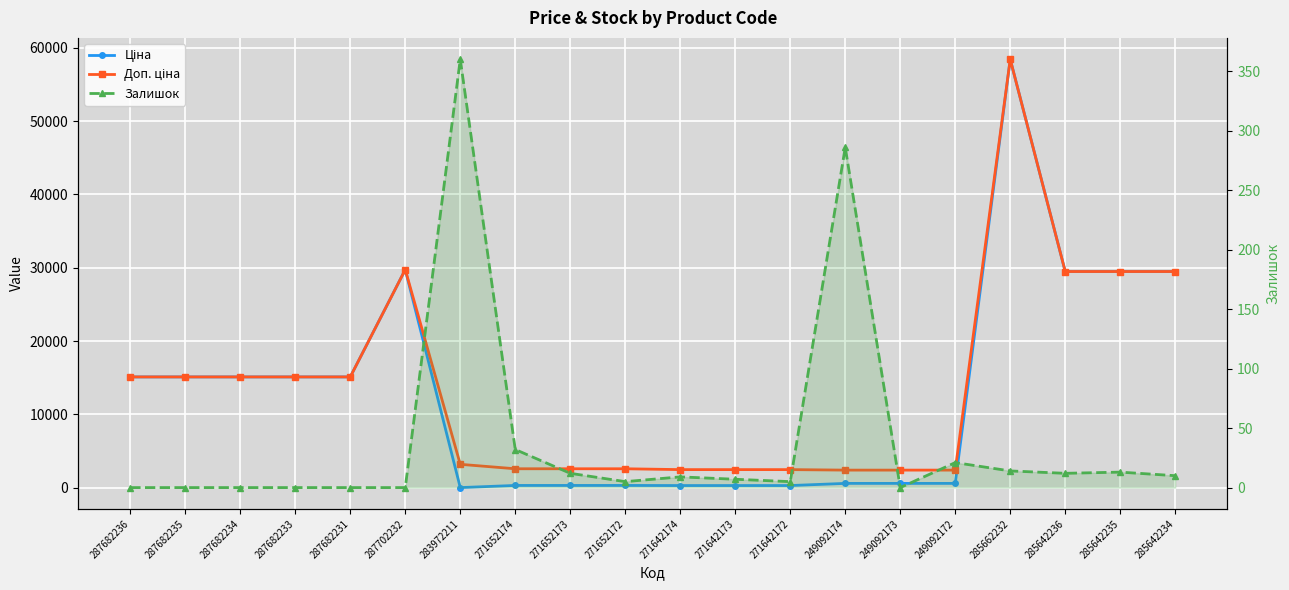

What is the sum of the Ціна values at 285642234 and 285642236?

58983.0